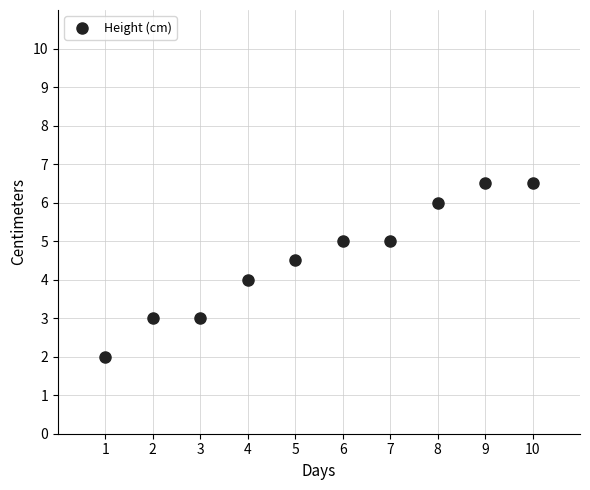

What is the range of Y values (max minus min)?

4.5